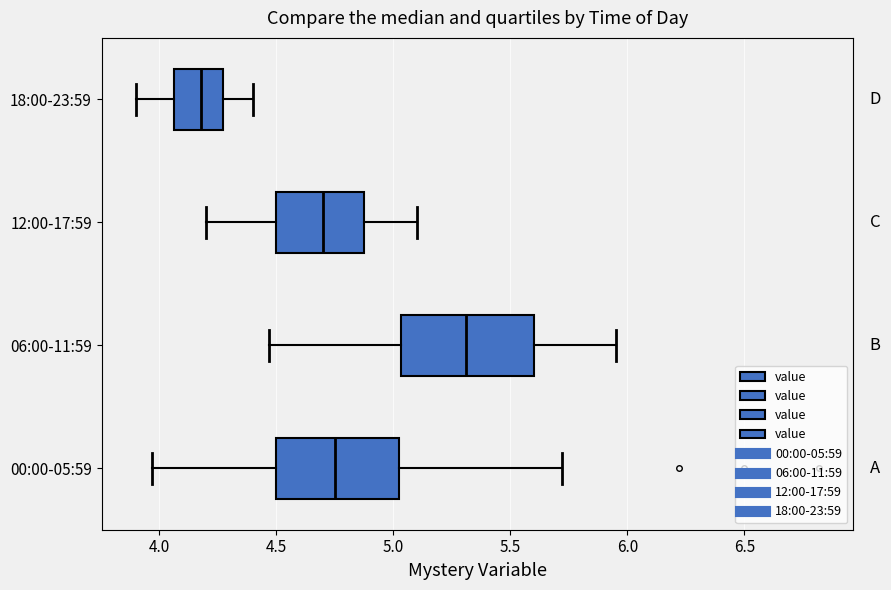

Where does the right whisker of the box for 06:00-11:59 end on the x-axis? The values are not printed on the chart, so give them approximately, as read against the axis.

5.95